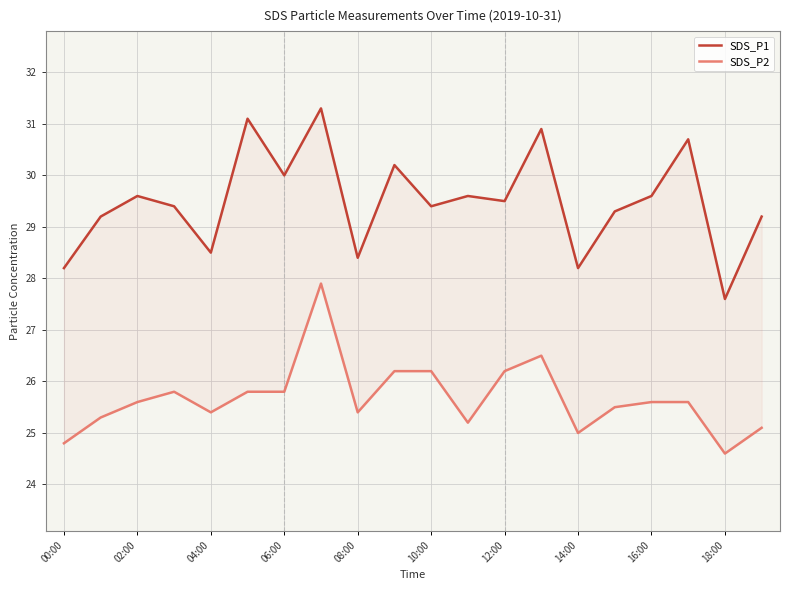

True or false: SDS_P1 and SDS_P2 intersect in this chart.

False